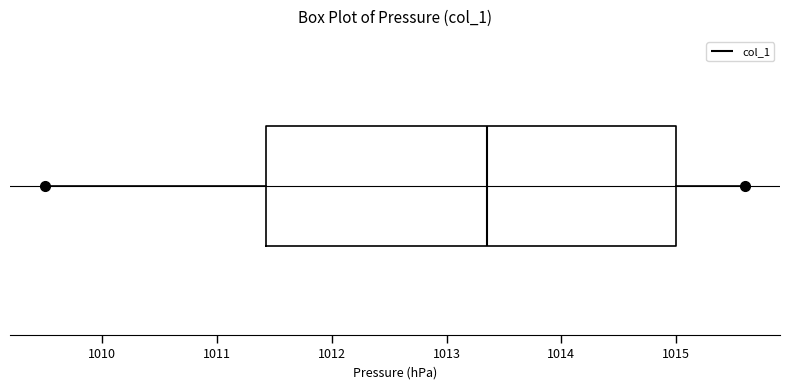

Where does the median line of the box sit on the x-axis? The values are not printed on the chart, so give them approximately, as read against the axis.

1013.4